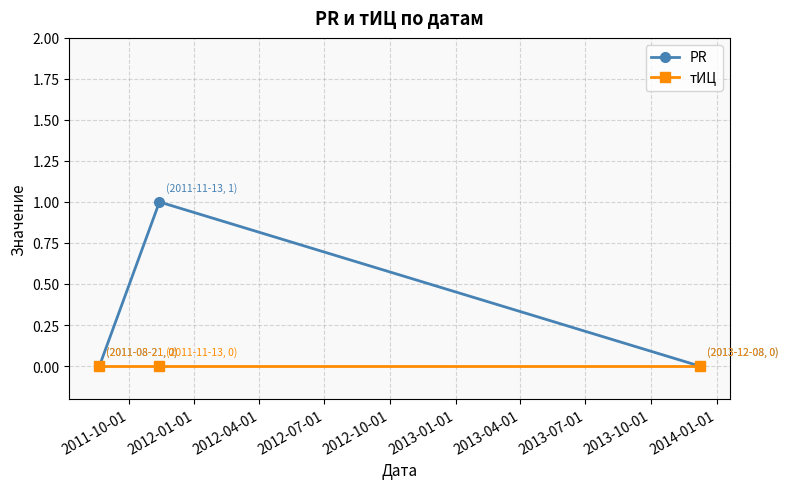

List the series in order of their peak value, lowest first.

тИЦ, PR